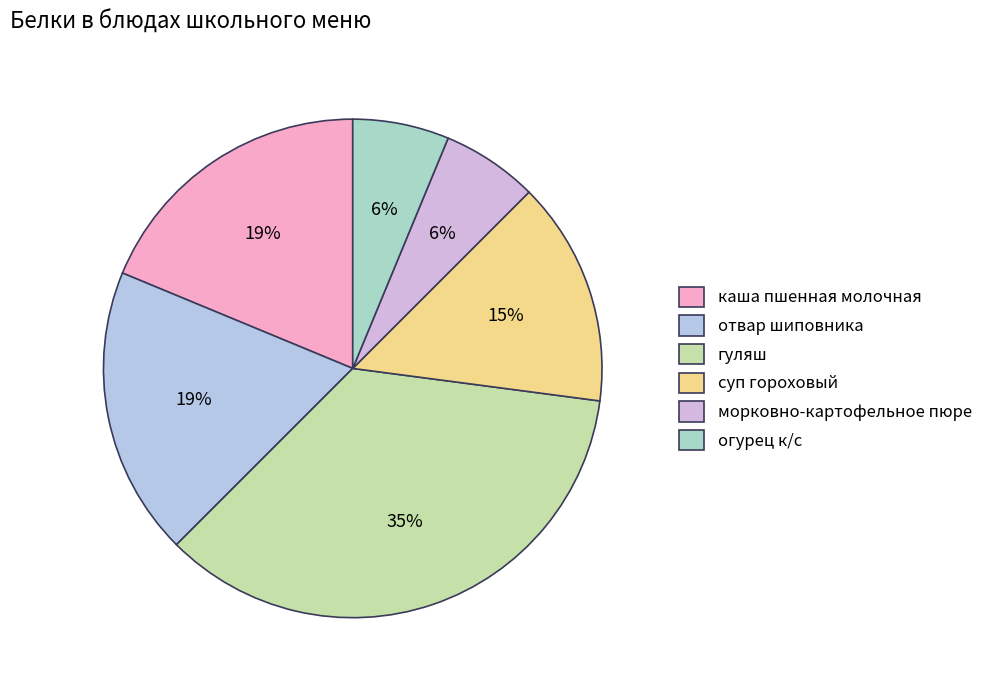

The каша пшенная молочная slice represents 32% of the pie. True or false?

False